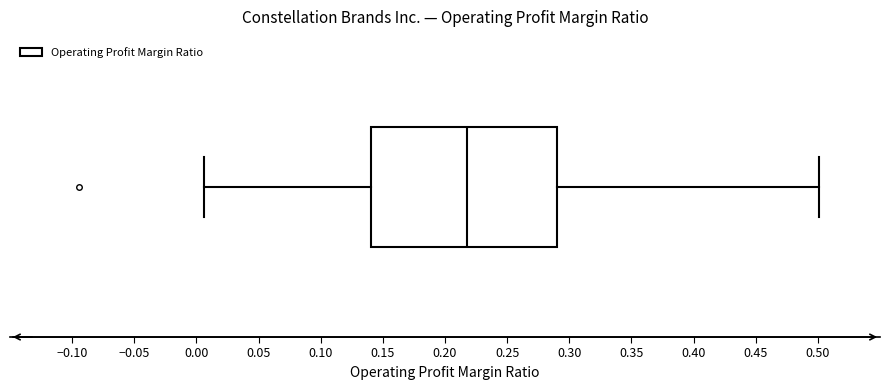

Transcribe this box plot: give where the median line is, the range the box spans, and where the two whiskers end, as read against the x-axis. The values are not printed on the chart, so give them approximately, as read against the axis.

median 0.220, box 0.140 to 0.290, whiskers 0.005 to 0.500